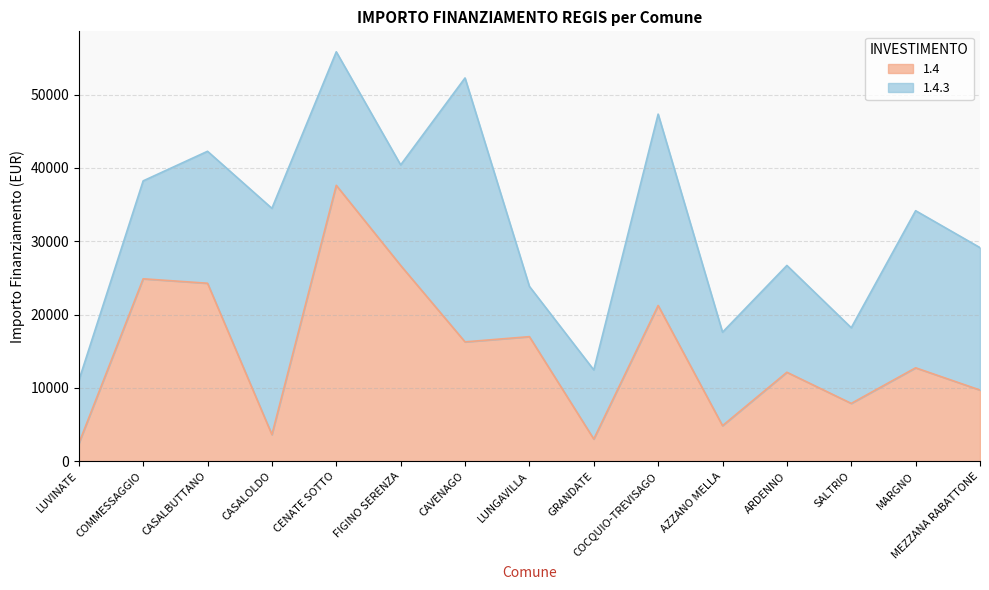

What is the smallest value displayed?

2428